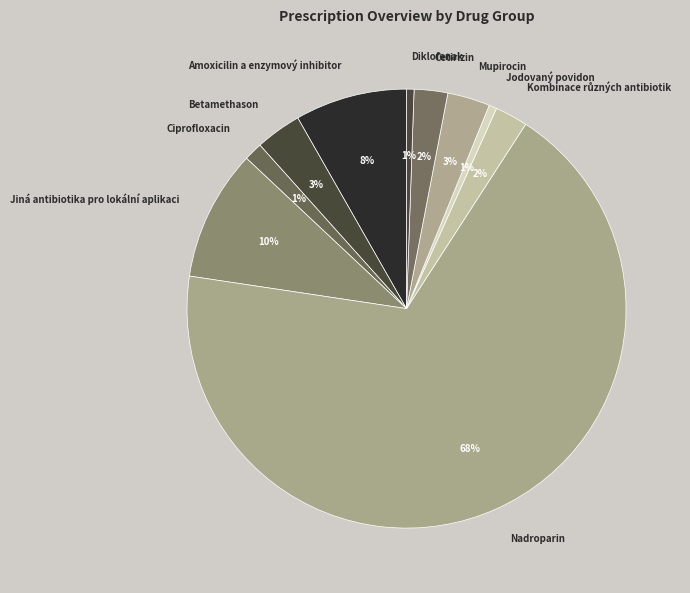

Which slice is the largest?

Nadroparin